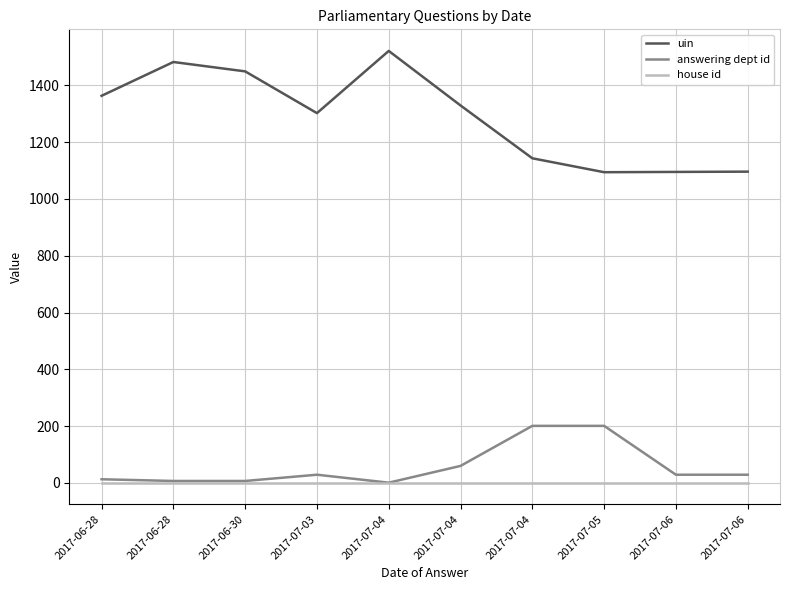

Rank the series by their maximum value, from highest to lowest.

uin, answering dept id, house id